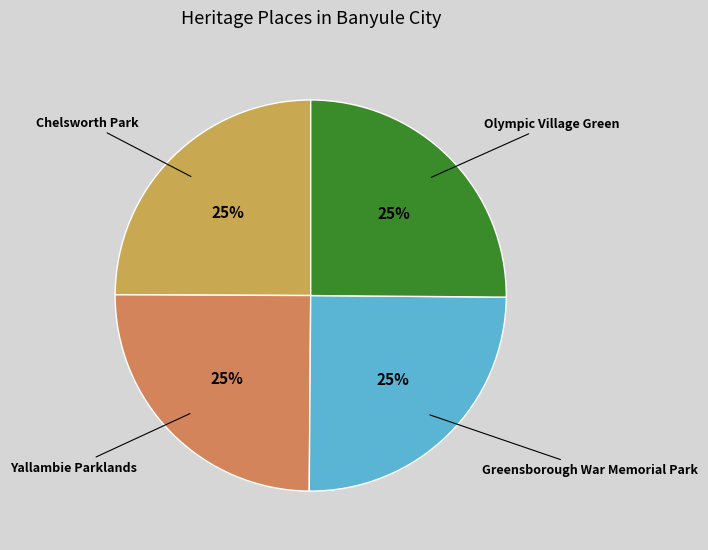

To the nearest percent, what is the combined percentage of Chelsworth Park and Olympic Village Green?

50%